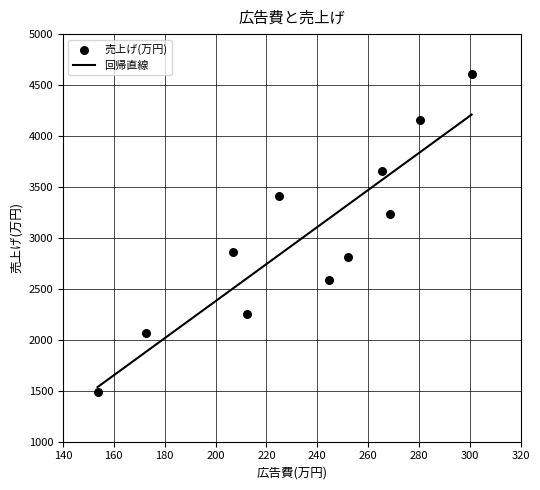

What is the average X value?

234.8